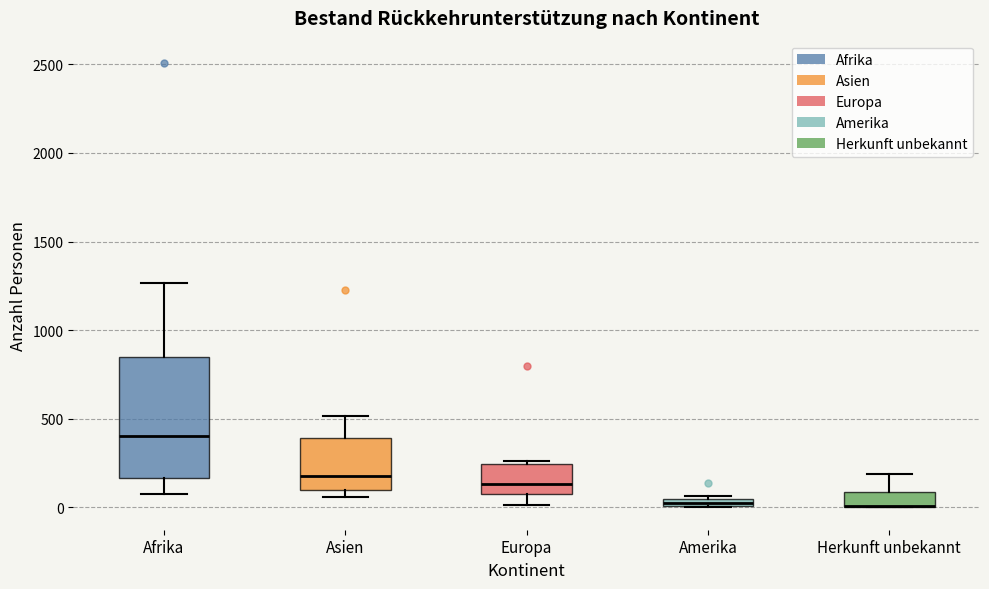

Which box is the tallest, from its lower edge to its upper edge?

Afrika